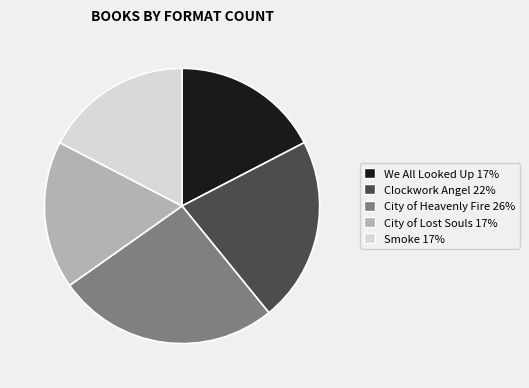

What is the largest slice in the pie chart?

City of Heavenly Fire